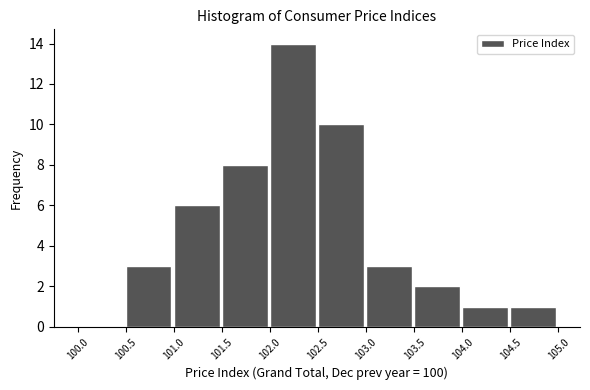

What is the height of the bar covering 101.5 to 102.0 on the x-axis? The values are not printed on the chart, so give them approximately, as read against the axis.

8